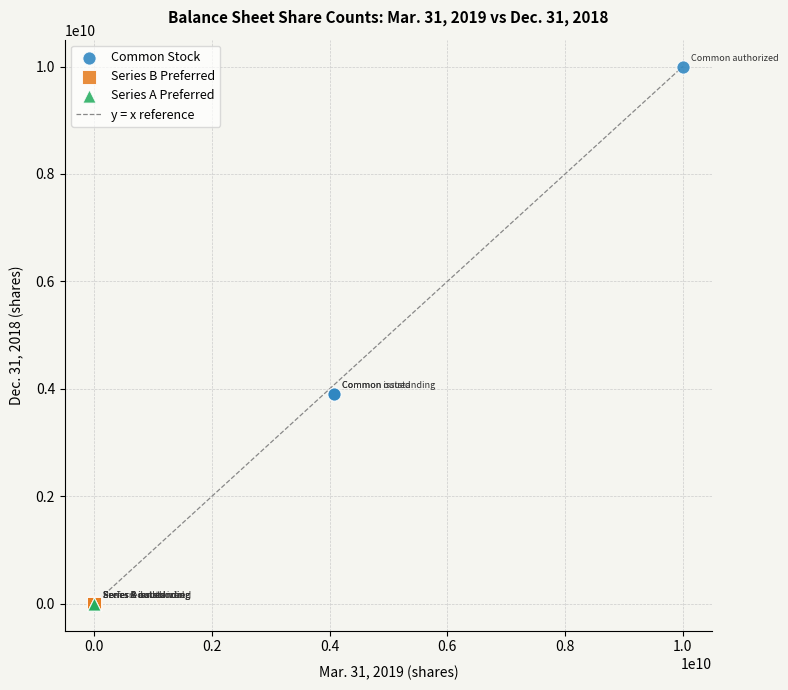

Which series contains the highest Y value?

Common Stock